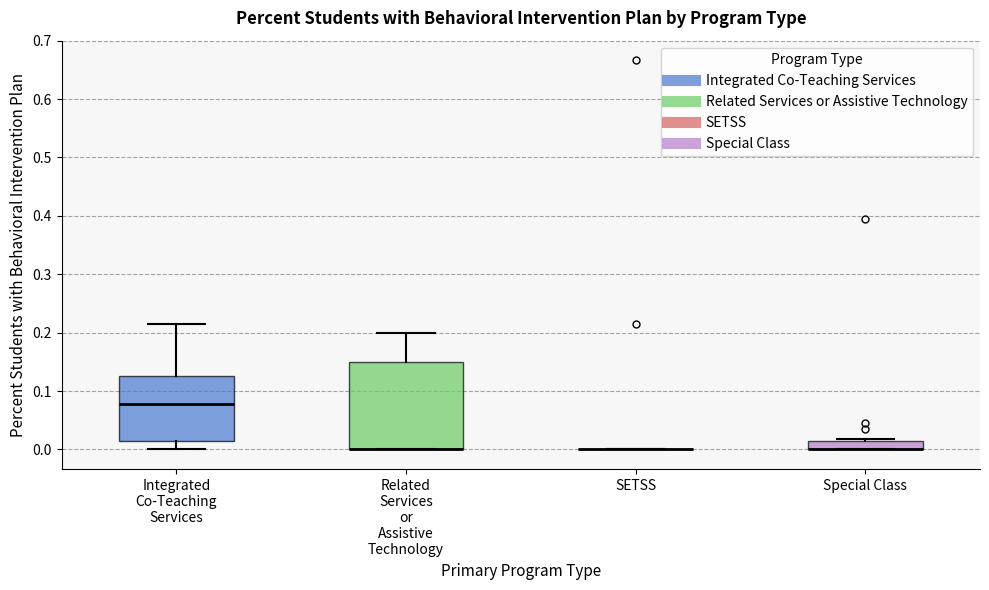

Which box is the tallest, from its lower edge to its upper edge?

Related Services or Assistive Technology